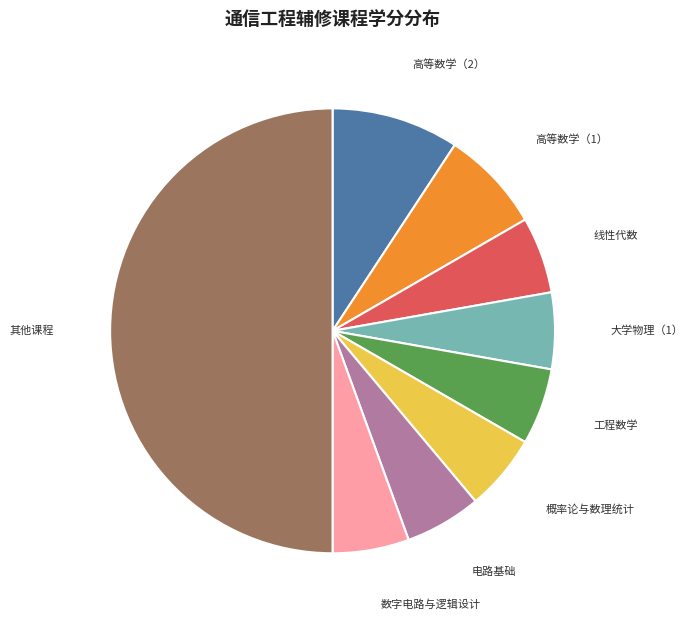

Which slice is the largest?

其他课程